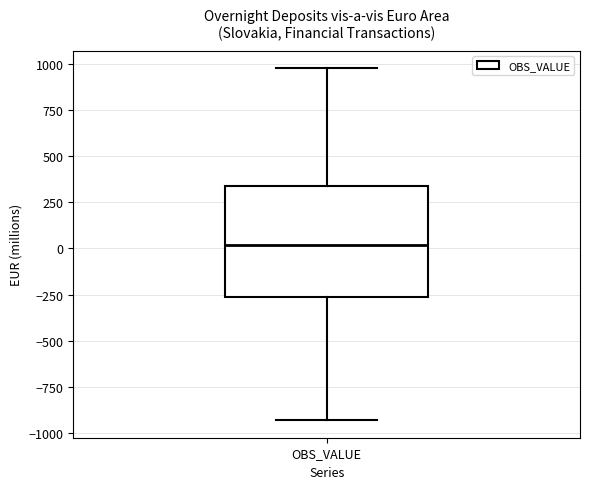

Where is the upper edge of the box for OBS_VALUE on the y-axis? The values are not printed on the chart, so give them approximately, as read against the axis.

350